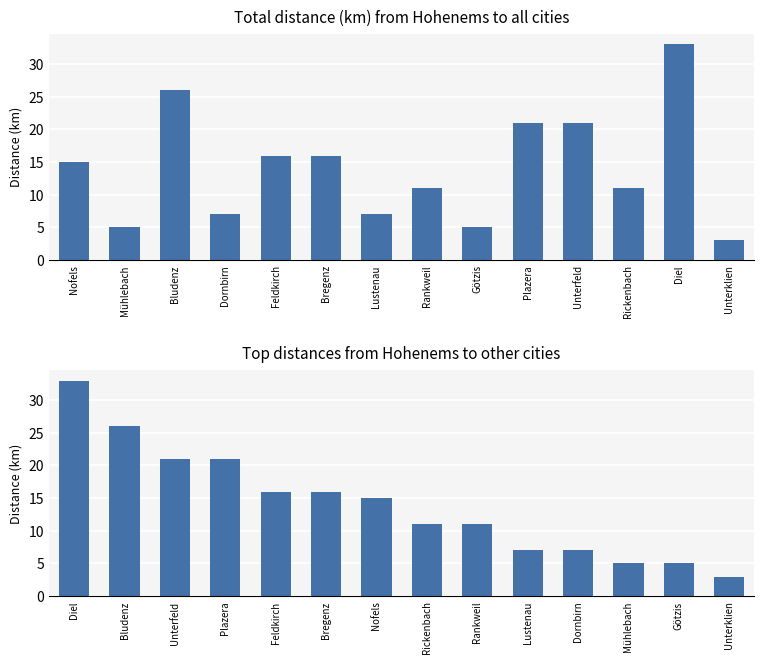

Are the bars horizontal?

No